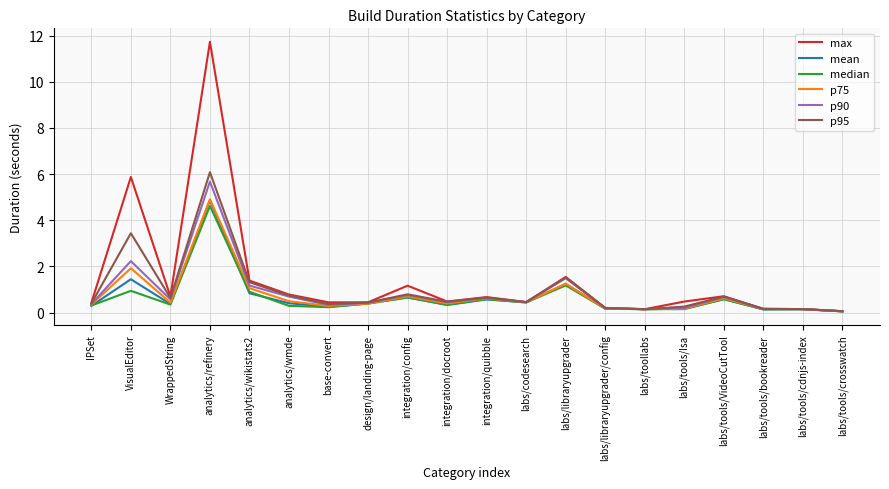

What is the approximate value of p75 at base-convert?

0.3